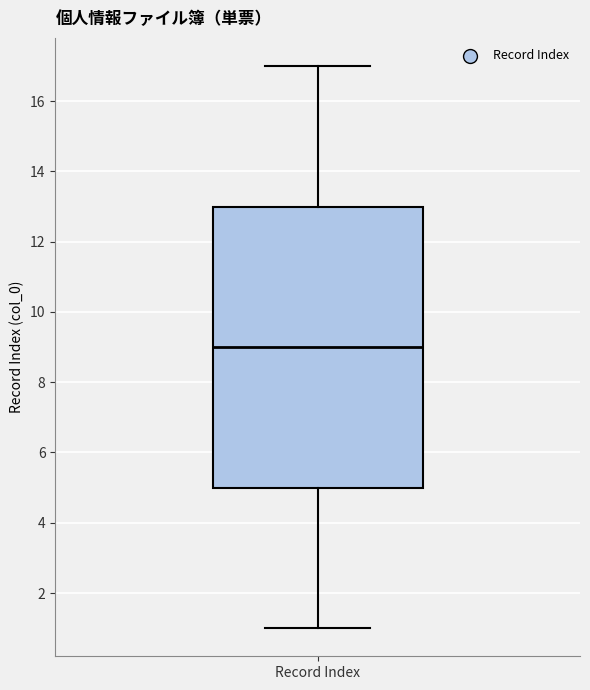

Transcribe this box plot: give where the median line is, the range the box spans, and where the two whiskers end, as read against the y-axis. The values are not printed on the chart, so give them approximately, as read against the axis.

median 9, box 5 to 13, whiskers 1 to 17